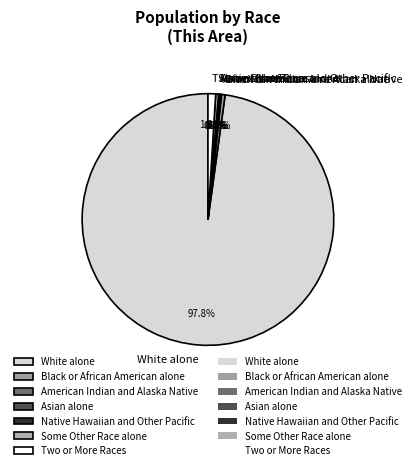

Which category has the biggest portion of the pie?

White alone